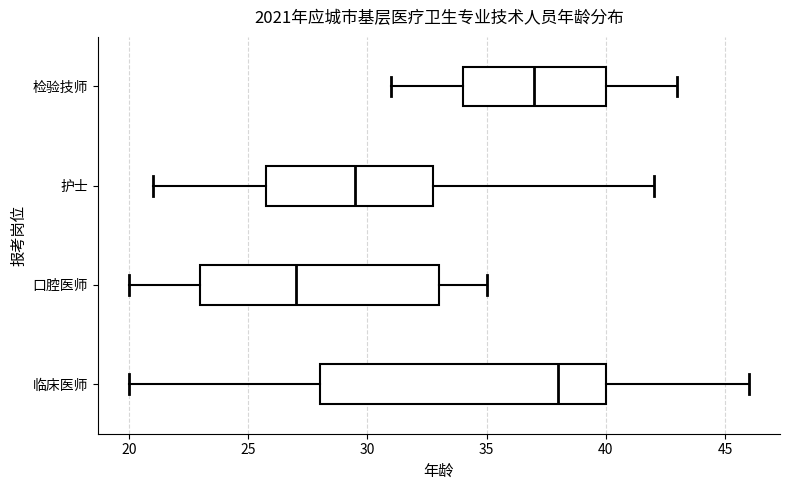

Which box is the widest, from its left edge to its right edge?

临床医师